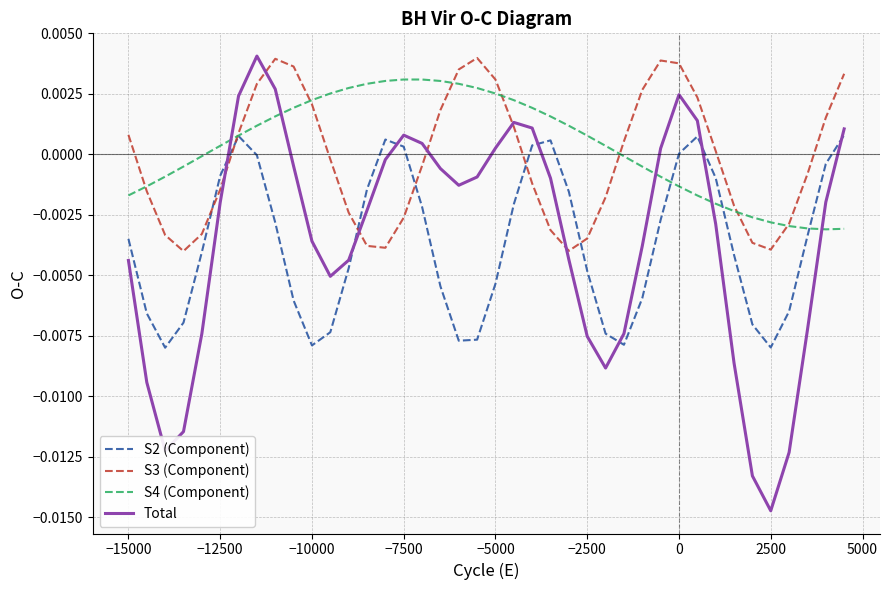

What is the sum of all Total values?

-0.1